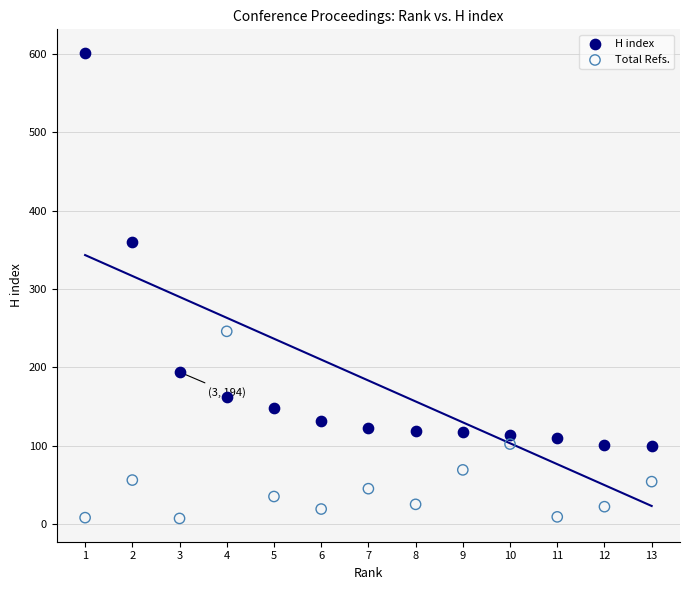

What are all the series names shown in the legend?

H index, Total Refs.